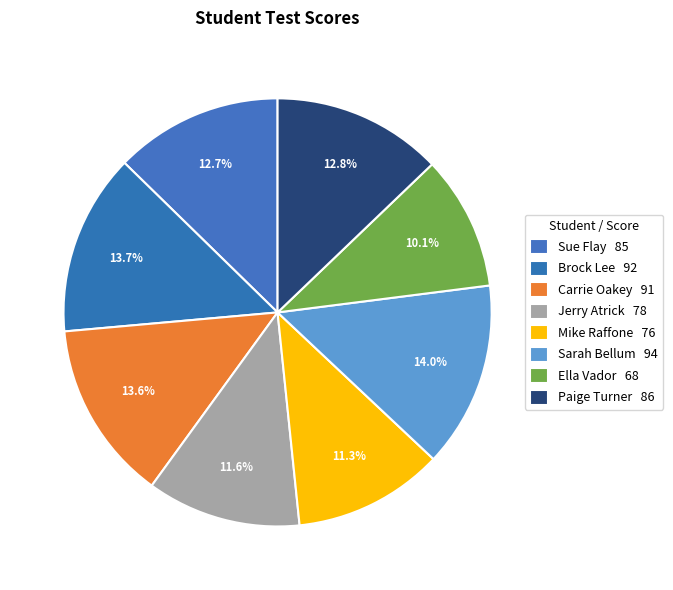

Does any single category account for the majority?

No